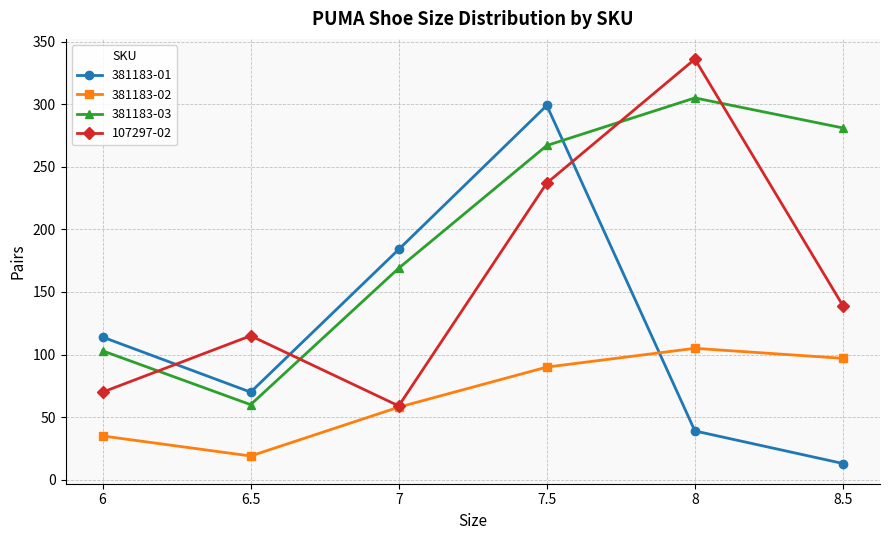

At which label is 381183-03 closest to 182?

7